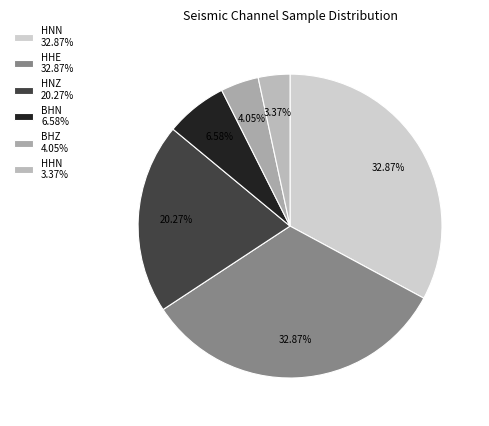

Does any single category account for the majority?

No